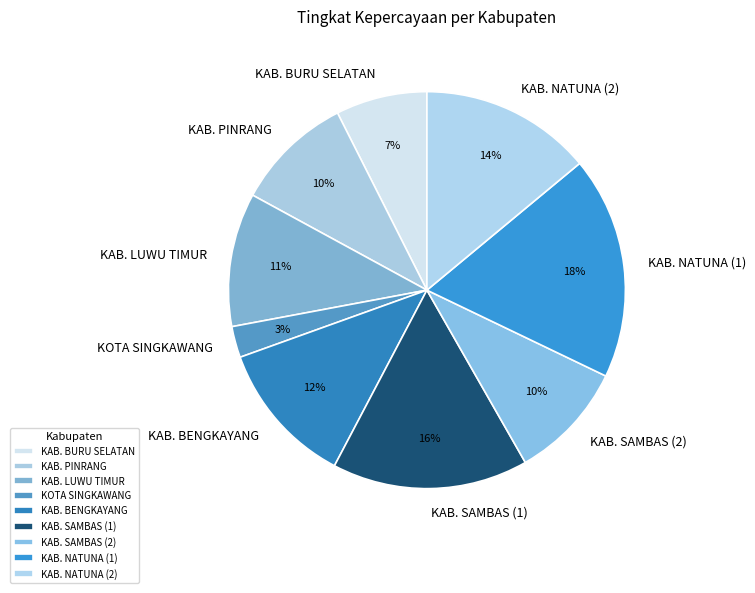

The KAB. SAMBAS (2) slice represents 10% of the pie. True or false?

True